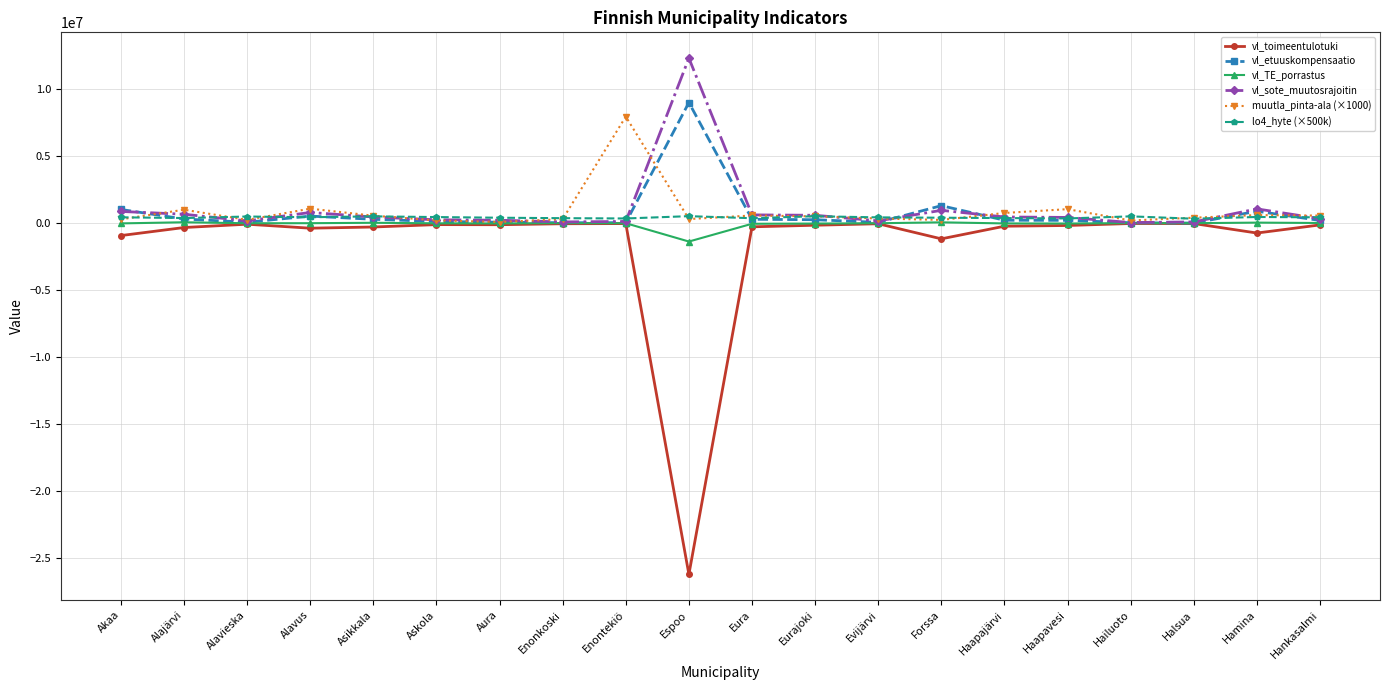

What is the label of the 7th point from the left?

Aura